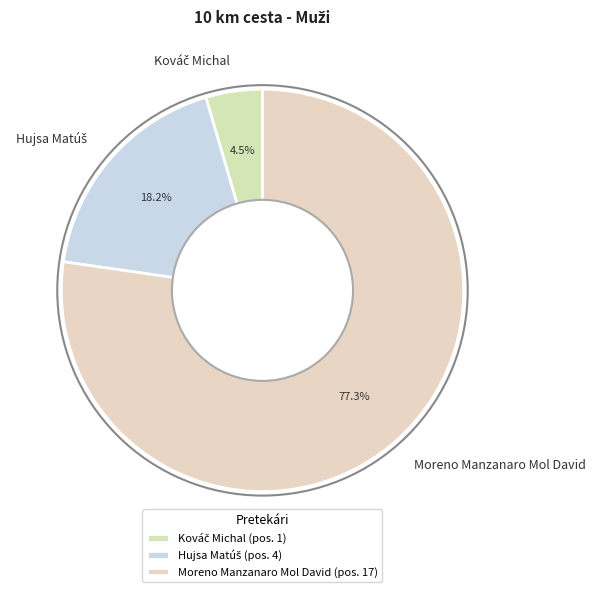

What is the majority slice?

Moreno Manzanaro Mol David